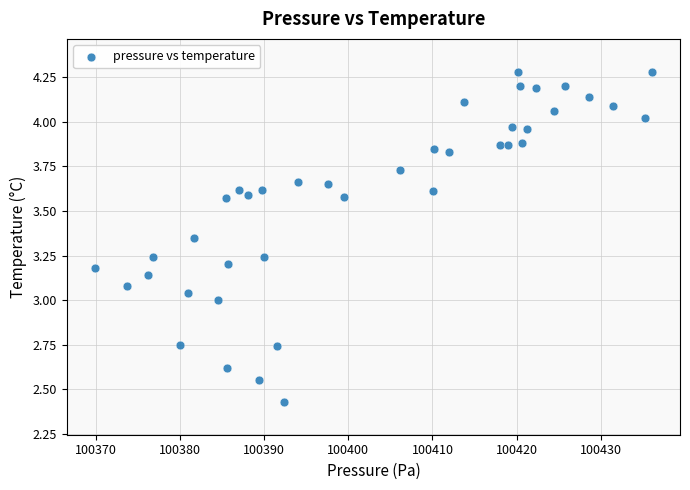

What is the range of X values (max minus min)?

66.2